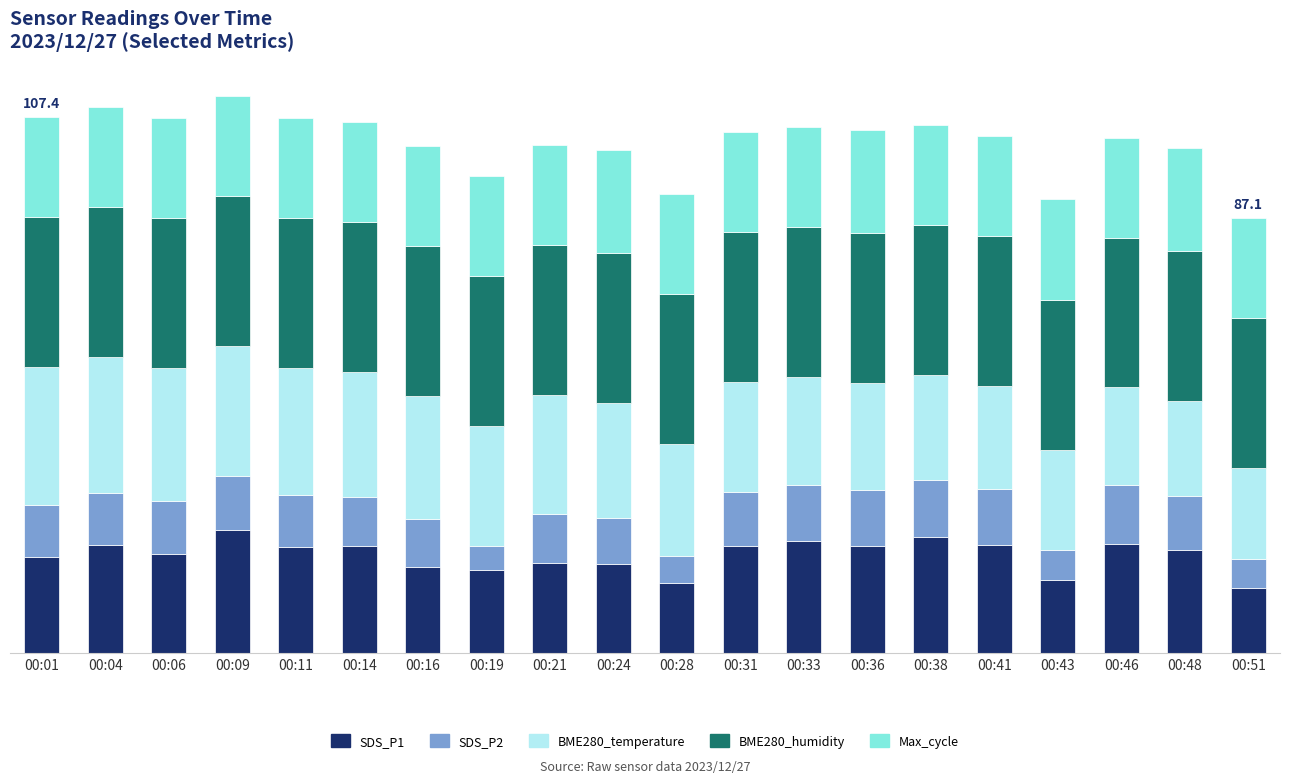

What are all the series names shown in the legend?

SDS_P1, SDS_P2, BME280_temperature, BME280_humidity, Max_cycle